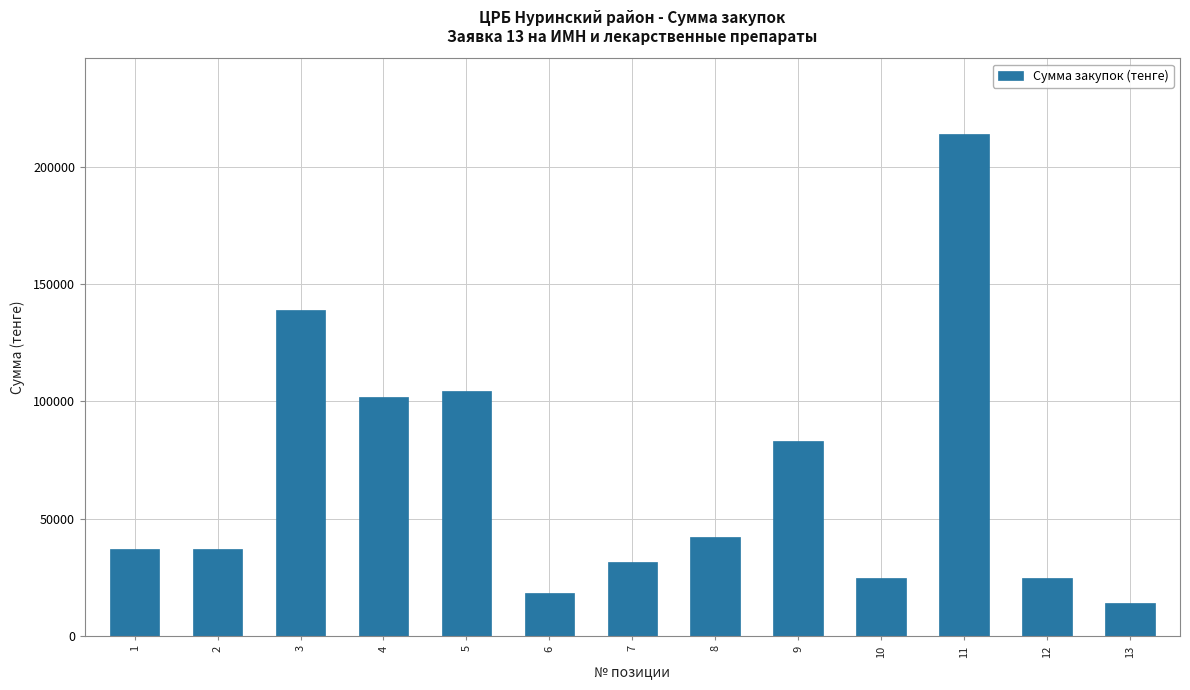

What is the average value?

67127